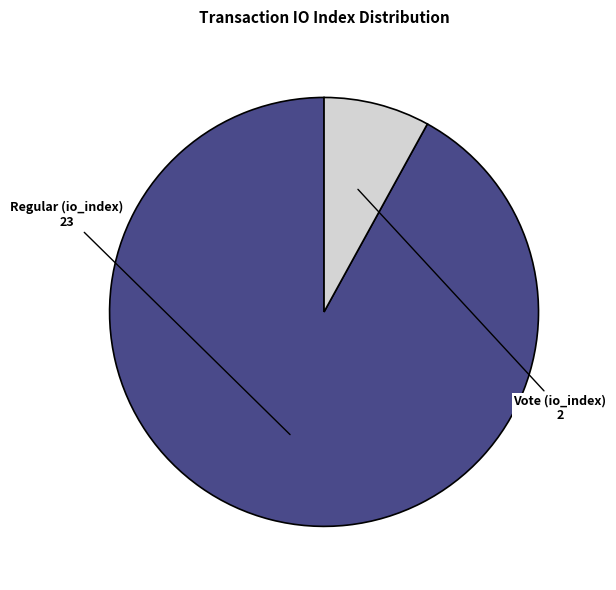

Is there any slice that represents more than half of the pie?

Yes